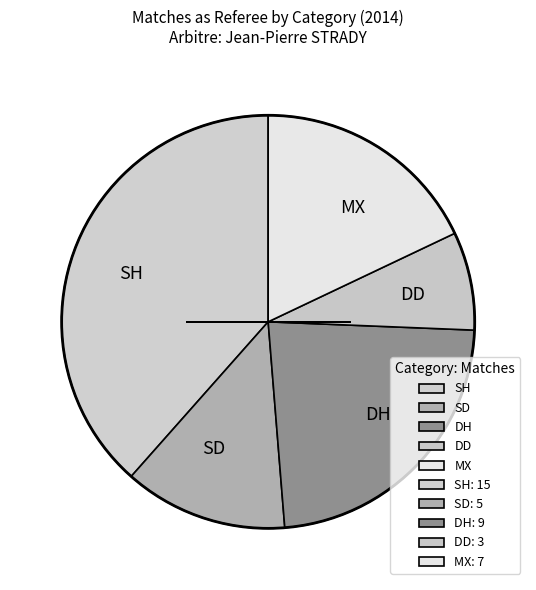

Rank the categories by value from highest to lowest.

SH, DH, MX, SD, DD